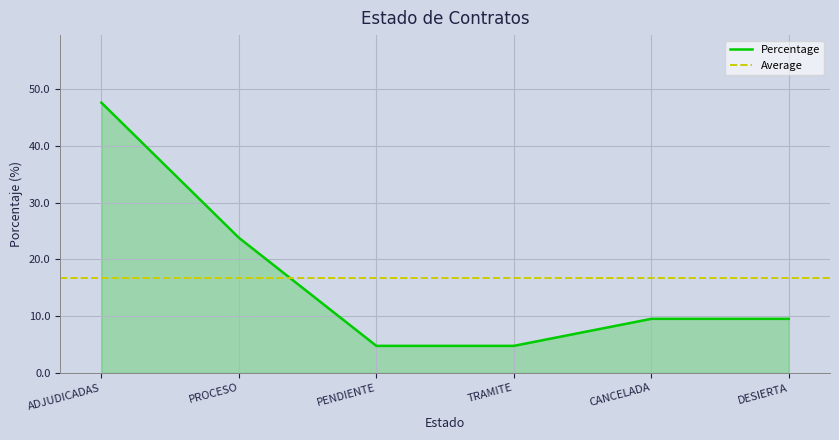

Reading left to right, extract all data points from this chart.

ADJUDICADAS=47.6	PROCESO=23.8	PENDIENTE=4.8	TRAMITE=4.8	CANCELADA=9.5	DESIERTA=9.5